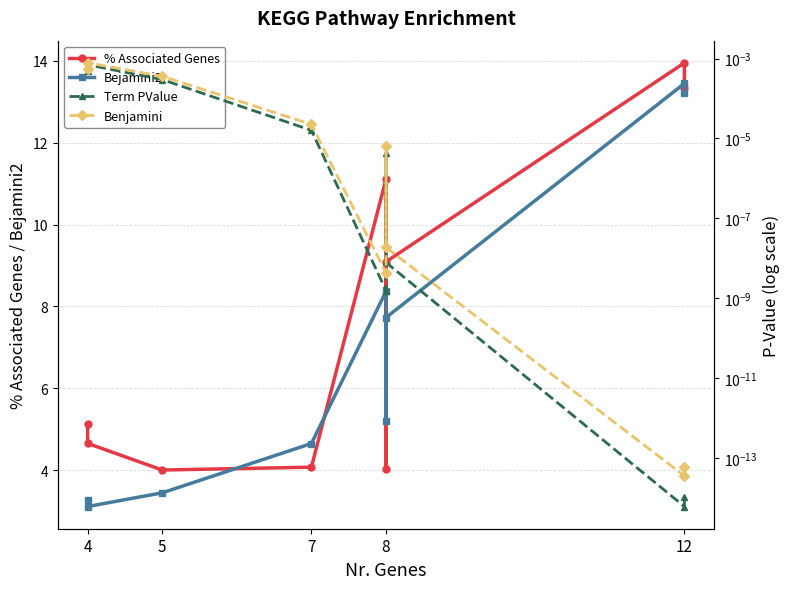

The value of % Associated Genes at 8 is 17.4. True or false?

False